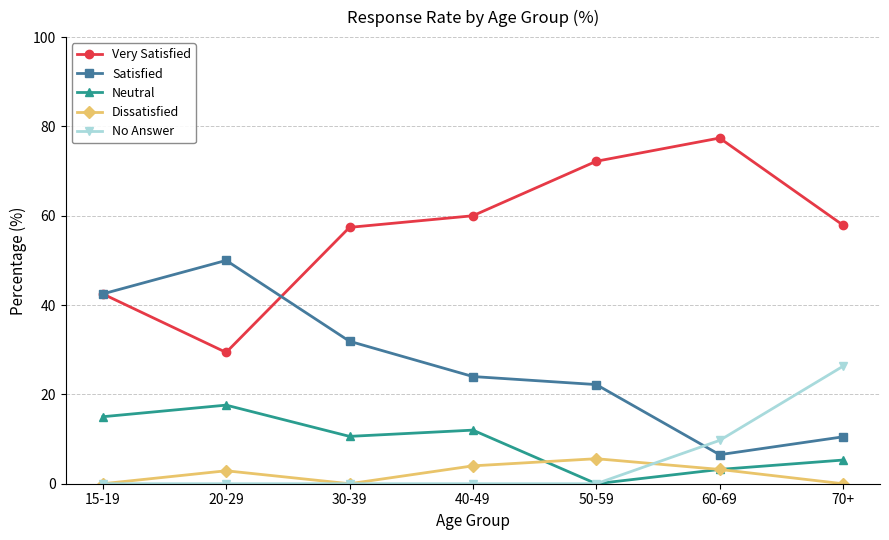

True or false: Dissatisfied has more than 2 interior local peaks.

False